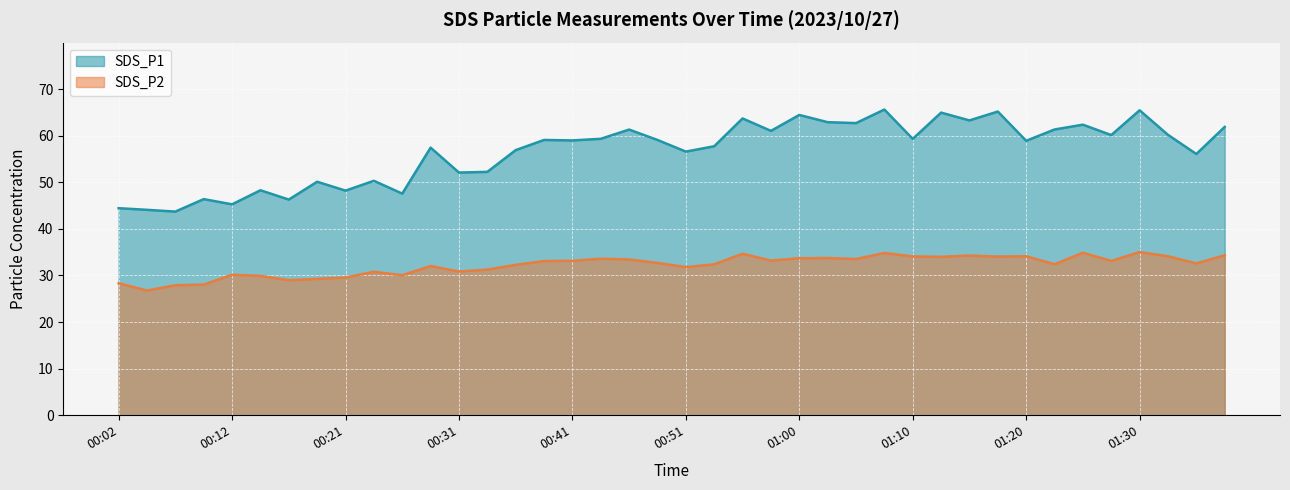

Rank the series at 00:31 from lowest to highest value.

SDS_P2, SDS_P1